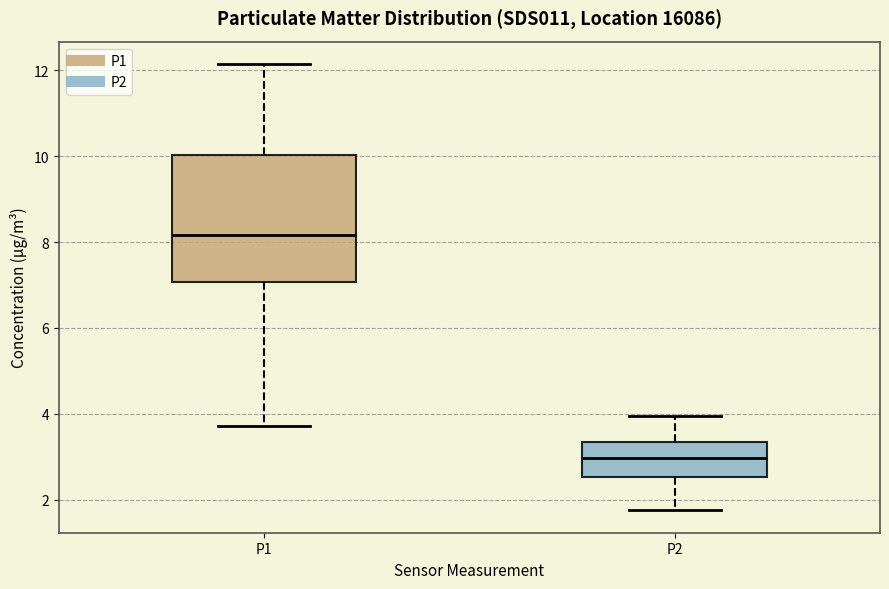

Comparing the boxes themselves (not the whiskers), which one is the tallest?

P1